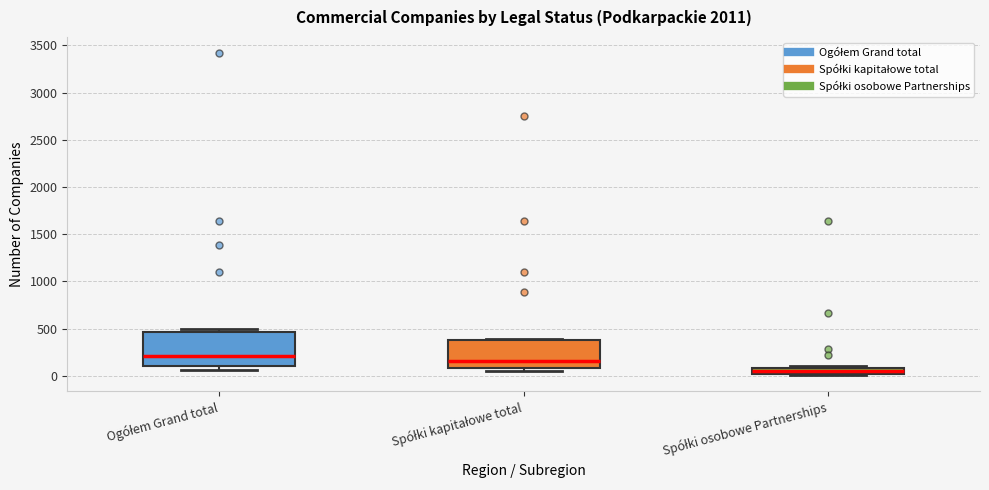

Which box has the lowest median line?

Spółki osobowe Partnerships